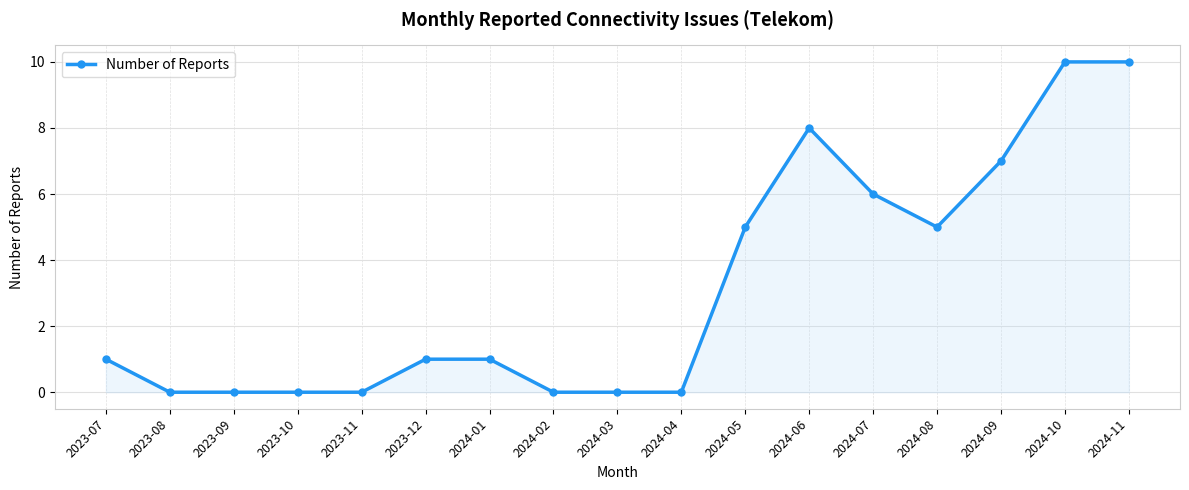

Reading left to right, extract all data points from this chart.

1	0	0	0	0	1	1	0	0	0	5	8	6	5	7	10	10